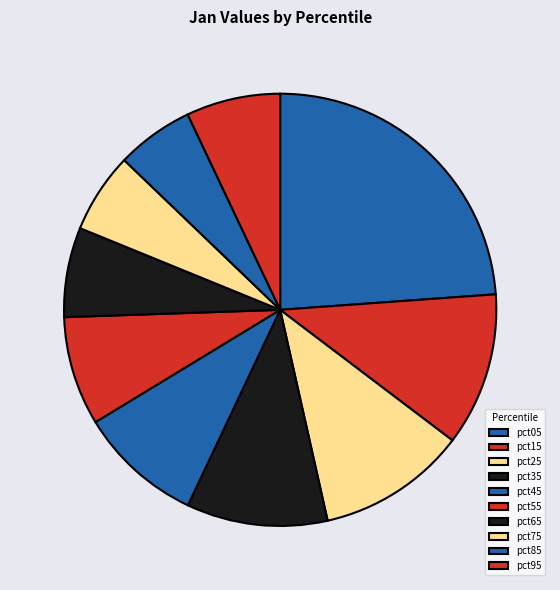

How much of the chart is everything except pct25?

88.8%